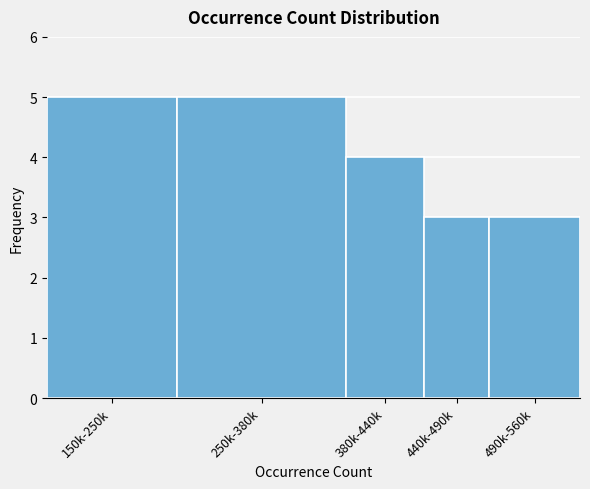

Reading left to right, what are all the values shown in this chart?

150k-250k=5	250k-380k=5	380k-440k=4	440k-490k=3	490k-560k=3